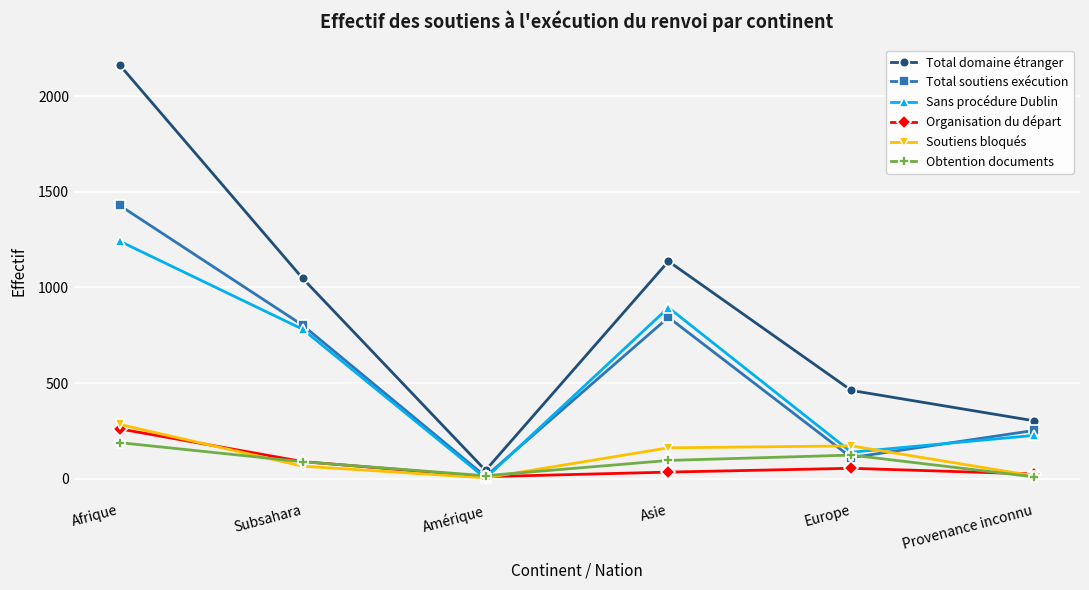

How many categories are shown in the chart?

6